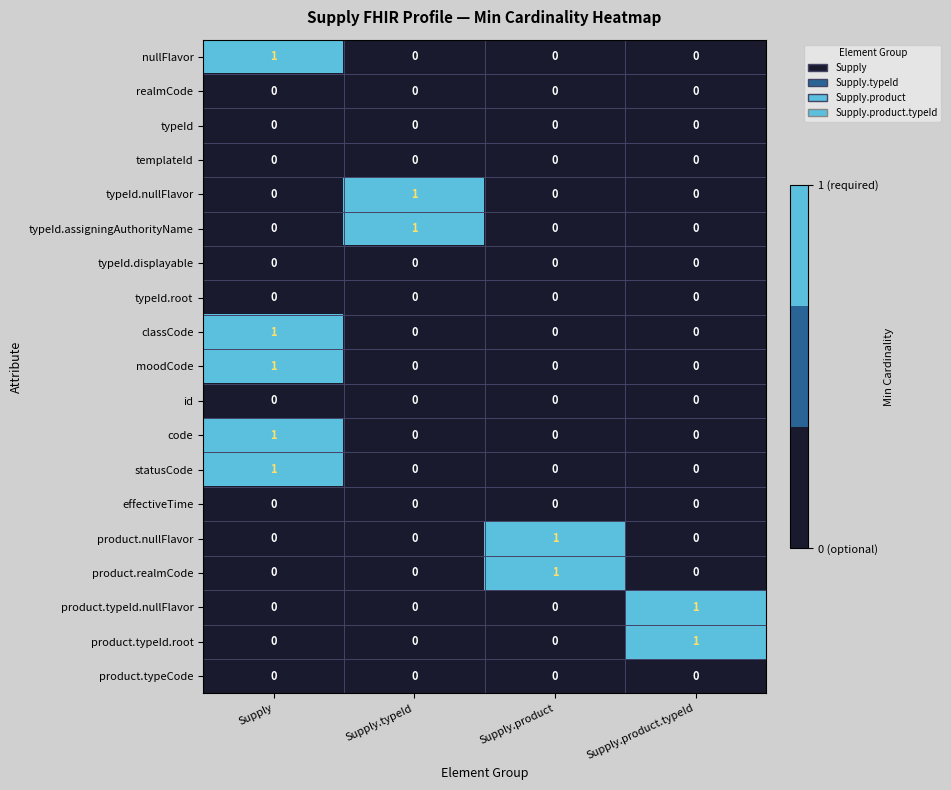

Count the number of data series in this chart.

19